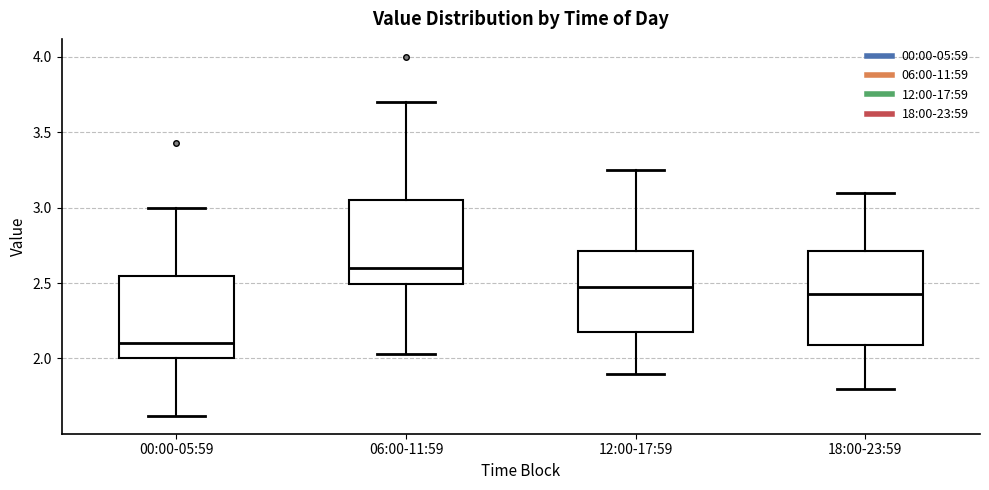

Reading left to right, read every box against the y-axis: the position of its median line, the range the box covers, and the ends of its whiskers. The values are not printed on the chart, so give them approximately, as read against the axis.

00:00-05:59: median 2.10, box 2.00 to 2.55, whiskers 1.60 to 3.00
06:00-11:59: median 2.60, box 2.50 to 3.05, whiskers 2.05 to 3.70
12:00-17:59: median 2.50, box 2.20 to 2.70, whiskers 1.90 to 3.25
18:00-23:59: median 2.45, box 2.10 to 2.70, whiskers 1.80 to 3.10